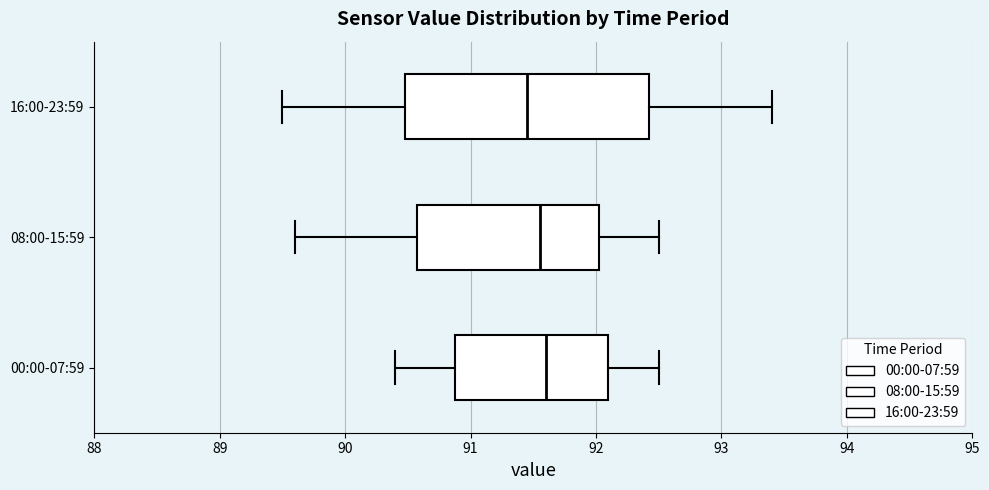

Which box is the widest, from its left edge to its right edge?

16:00-23:59